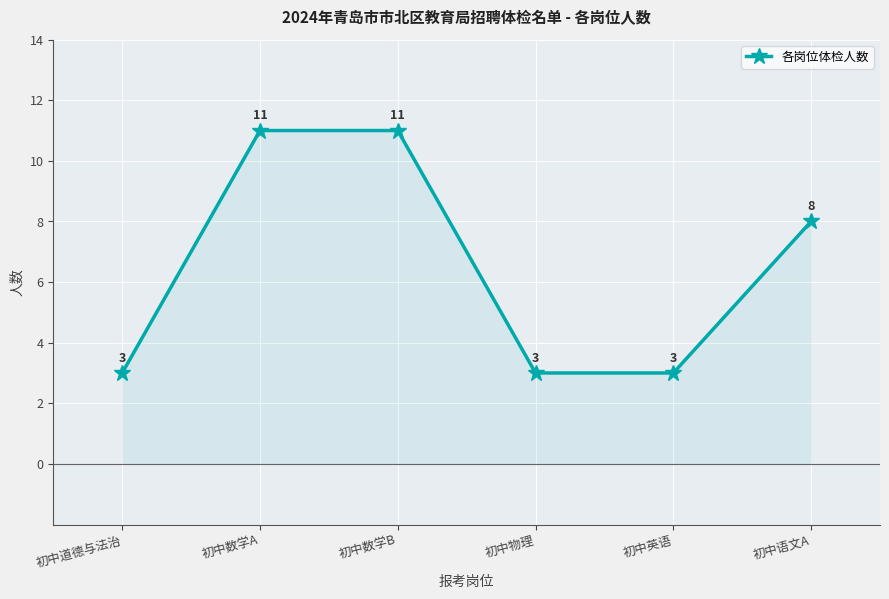

True or false: the data shows 5 at 初中英语.

False